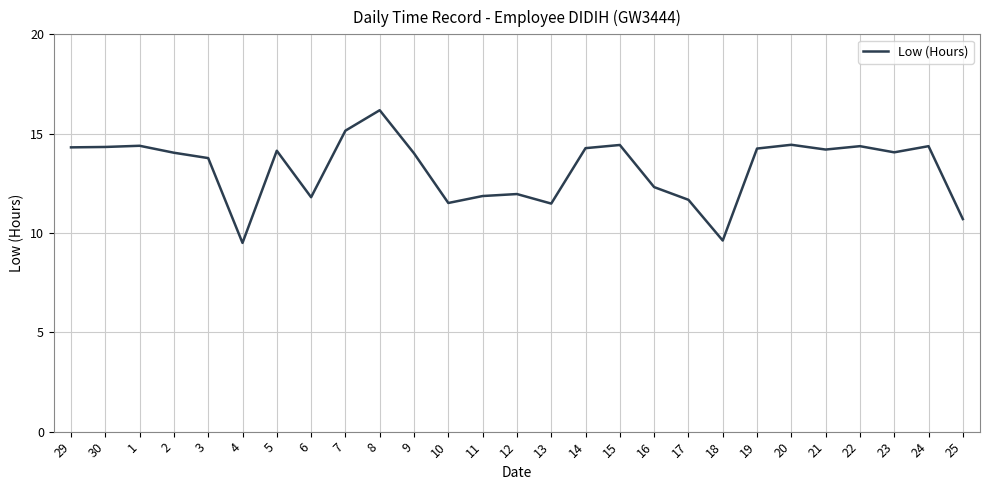

How many distinct data groups are displayed?

1